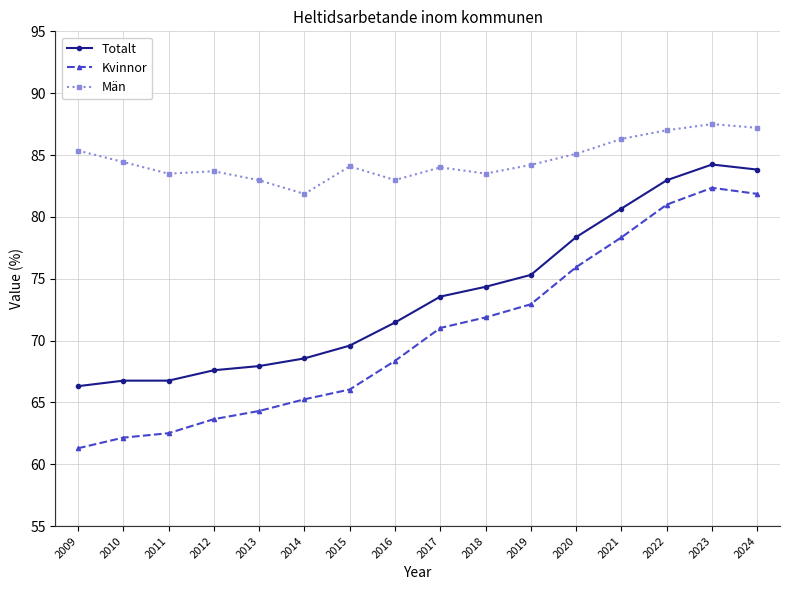

True or false: Män and Totalt cross at least once.

False